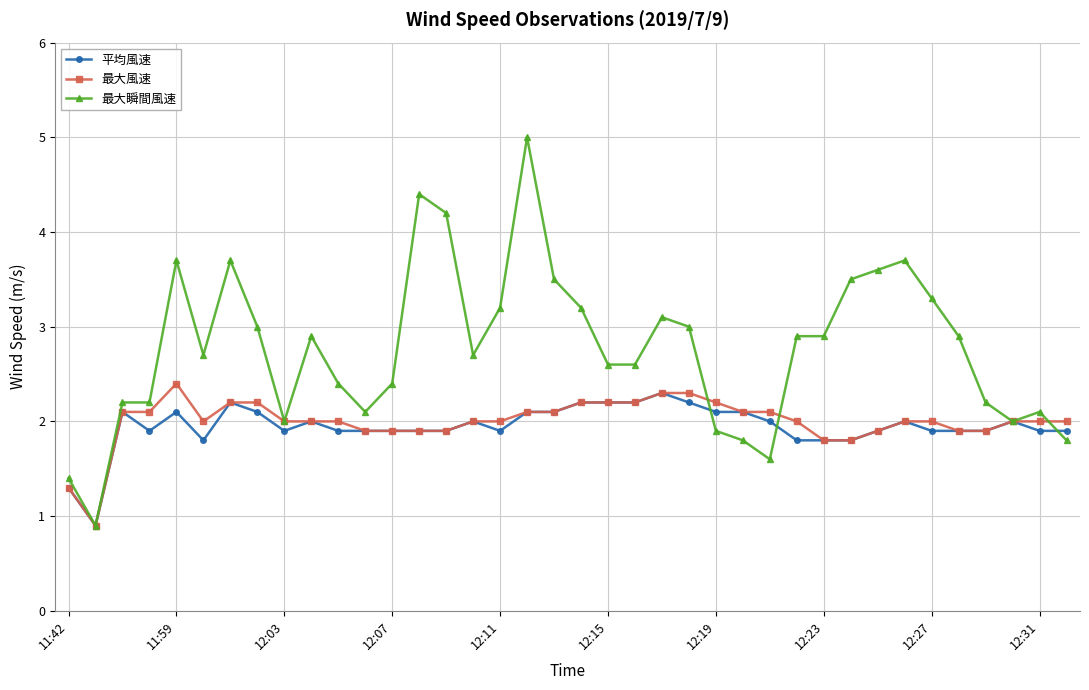

True or false: 最大瞬間風速 has more than 1 points higher than both neighbors.

True